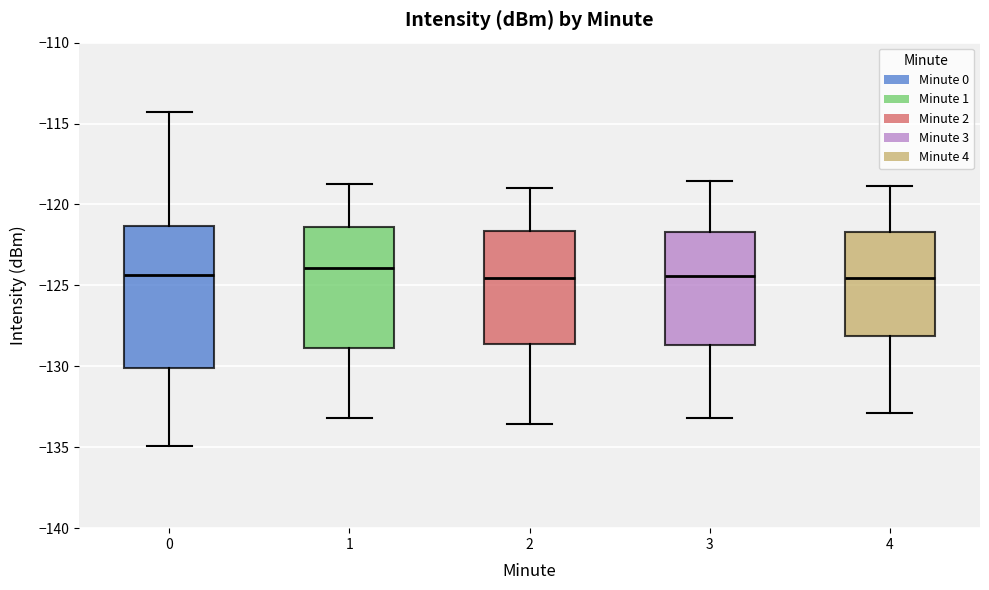

Reading left to right, read every box against the y-axis: the position of its median line, the range the box covers, and the ends of its whiskers. The values are not printed on the chart, so give them approximately, as read against the axis.

0: median -124.5, box -130.0 to -121.5, whiskers -135.0 to -114.5
1: median -124.0, box -129.0 to -121.5, whiskers -133.0 to -119.0
2: median -124.5, box -128.5 to -121.5, whiskers -133.5 to -119.0
3: median -124.5, box -128.5 to -121.5, whiskers -133.0 to -118.5
4: median -124.5, box -128.0 to -121.5, whiskers -133.0 to -119.0